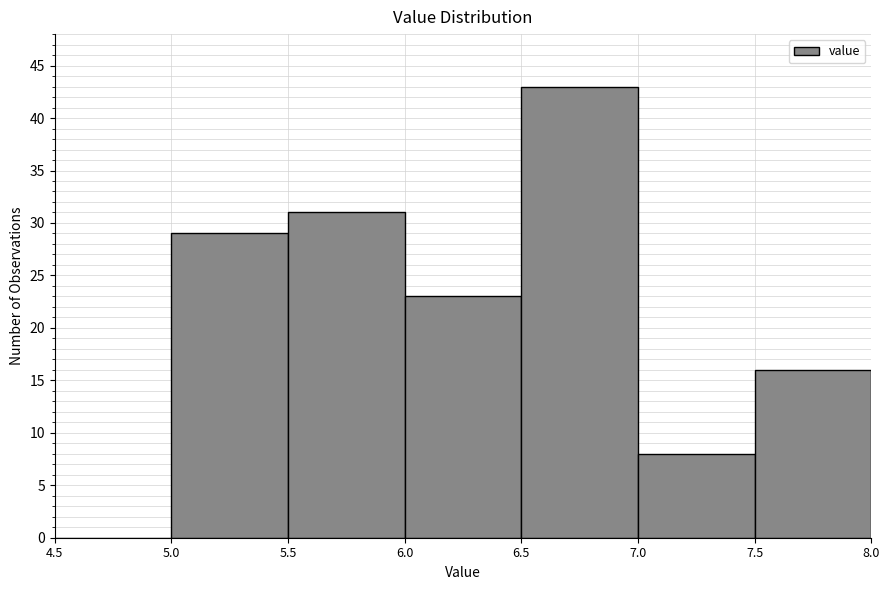

Reading left to right, transcribe this chart: for each bar, give the range it covers on the x-axis and its height. The values are not printed on the chart, so give them approximately, as read against the axis.

4.5 to 5.0: 0
5.0 to 5.5: 29
5.5 to 6.0: 31
6.0 to 6.5: 23
6.5 to 7.0: 43
7.0 to 7.5: 8
7.5 to 8.0: 16